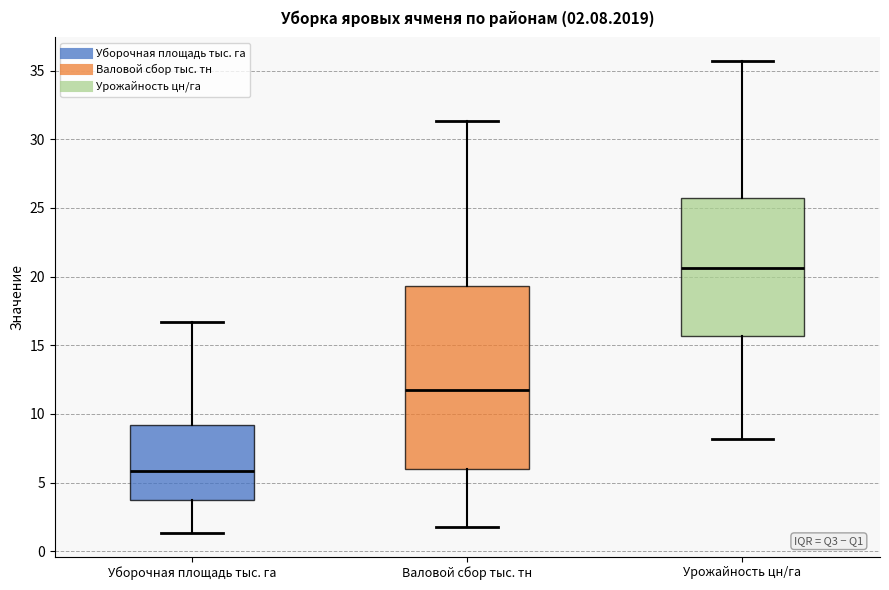

Which box's median line is the lowest?

Уборочная площадь тыс. га